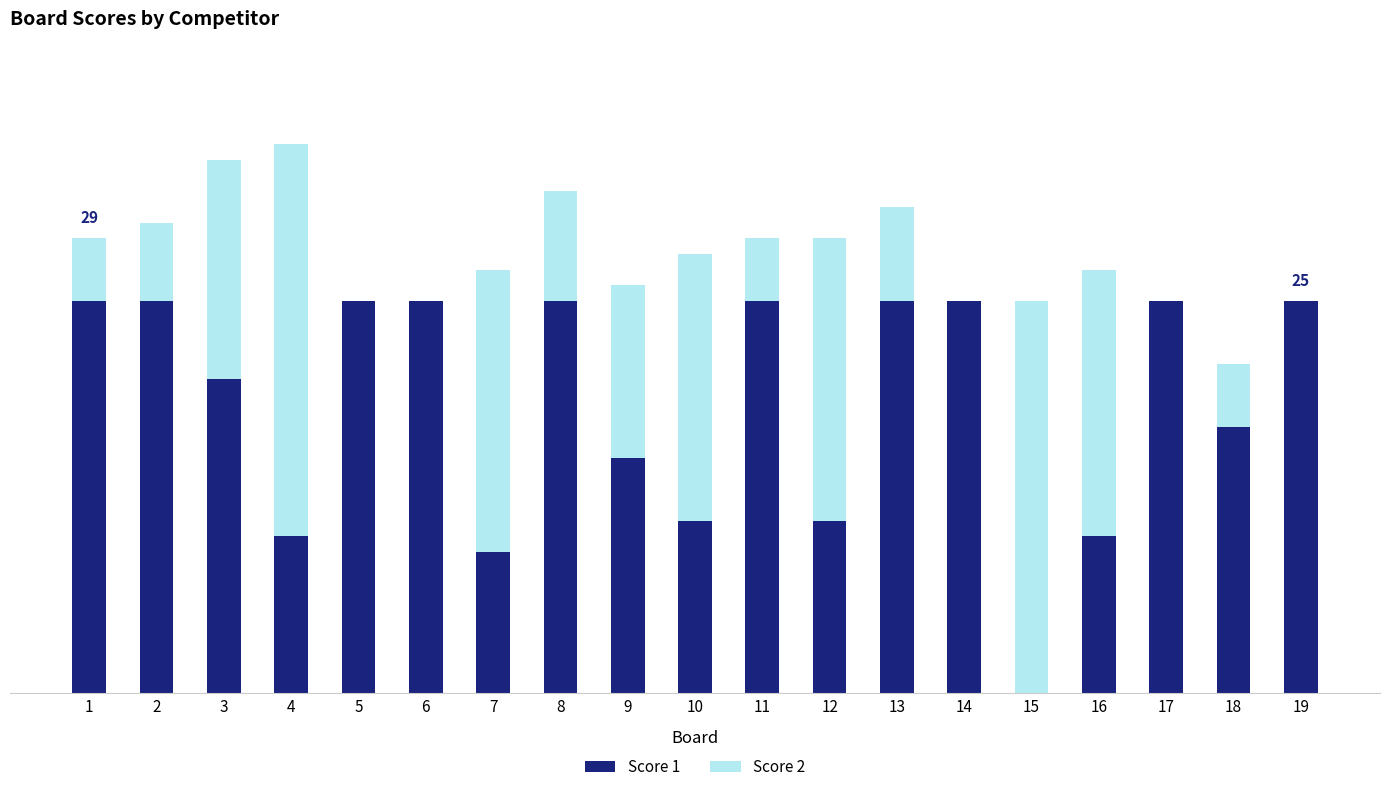

Does the chart contain stacked bars?

Yes